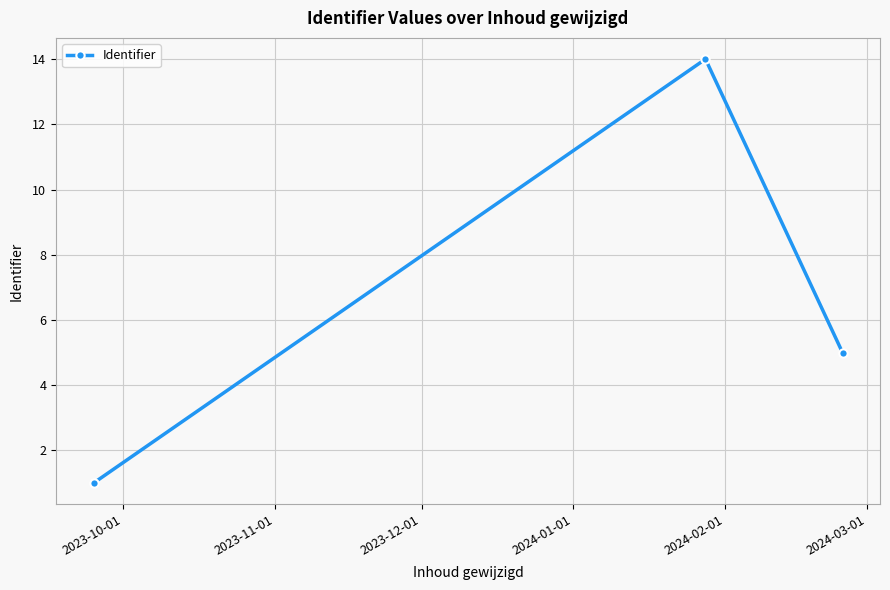

Count the number of data series in this chart.

1